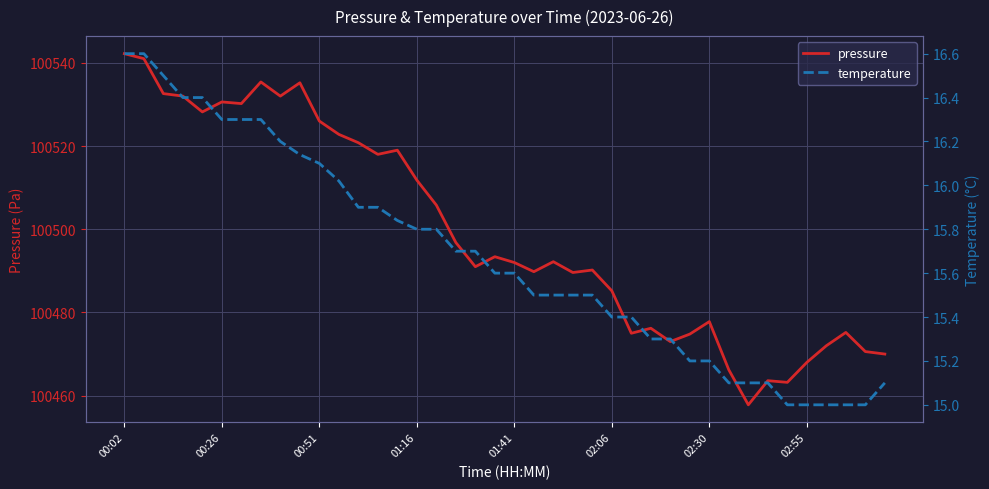

Rank the series by their maximum value, from lowest to highest.

temperature, pressure